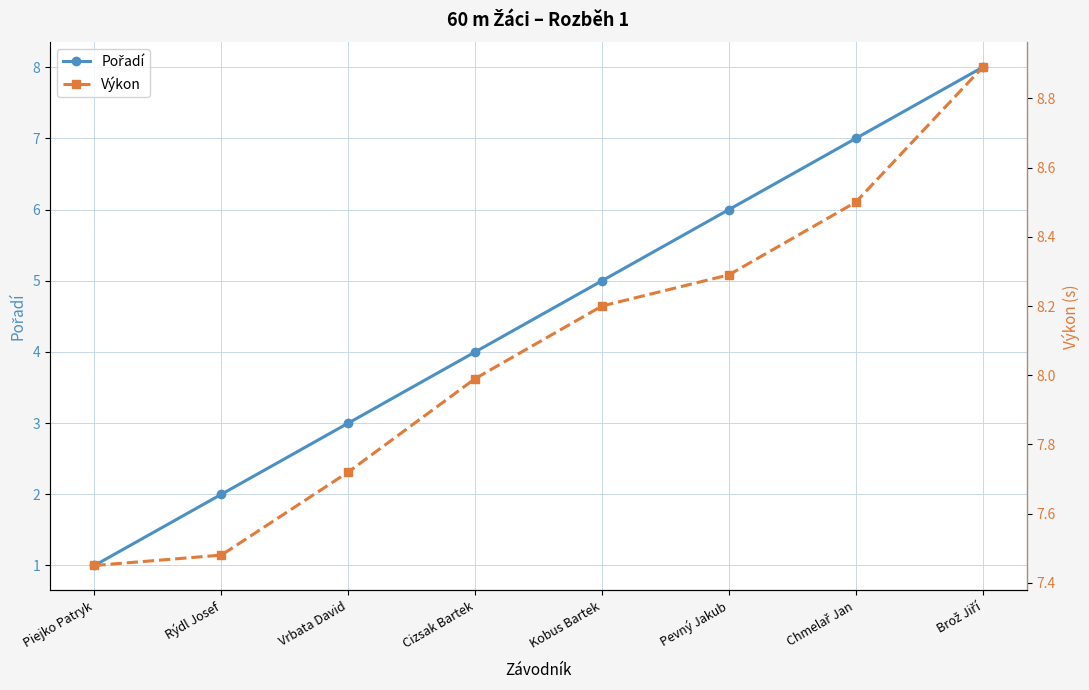

What is the label of the 7th point from the left?

Chmelař Jan